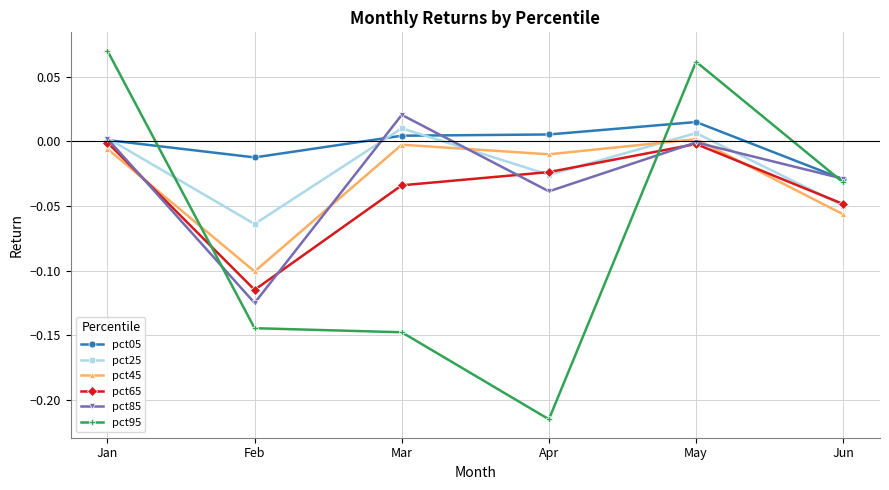

Where does the pct85 series first go above 0?

Jan